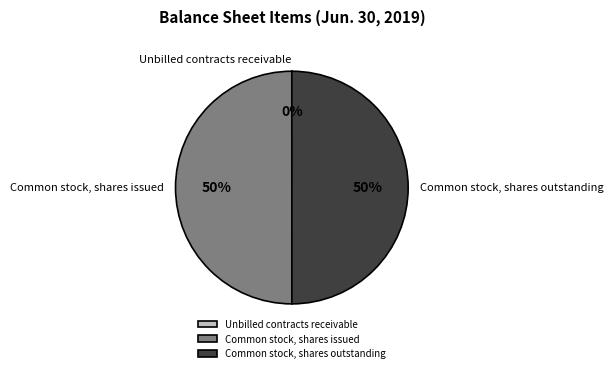

To the nearest percent, what percentage of the pie is Common stock, shares issued?

50%